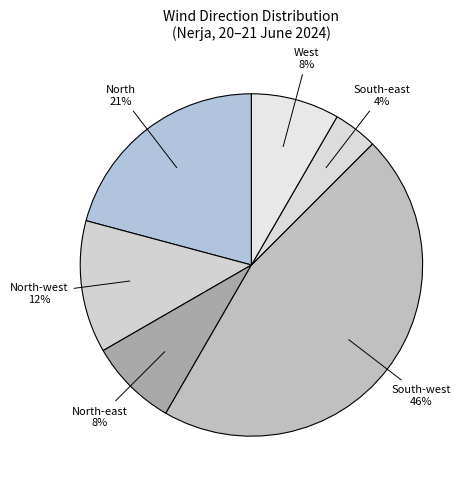

The North-west slice represents 7% of the pie. True or false?

False